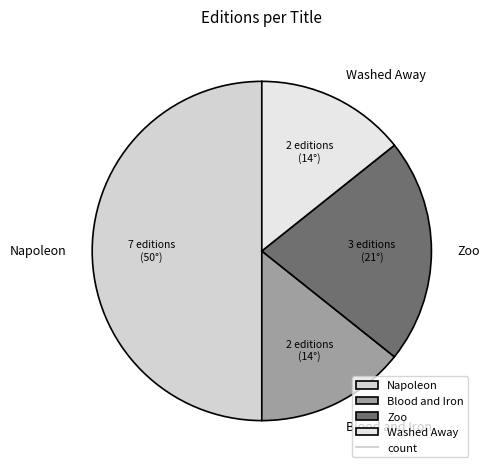

Approximately how many times larger is the value at Zoo compared to Washed Away?

1.5